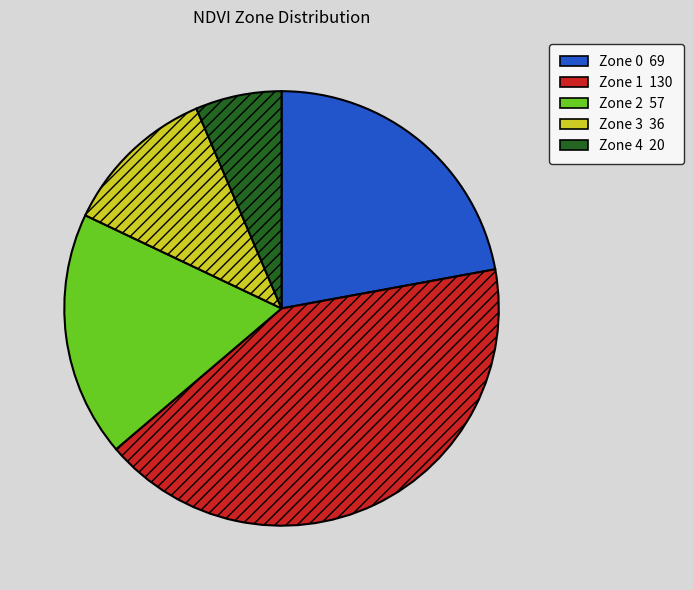

Is there a majority slice in this chart?

No